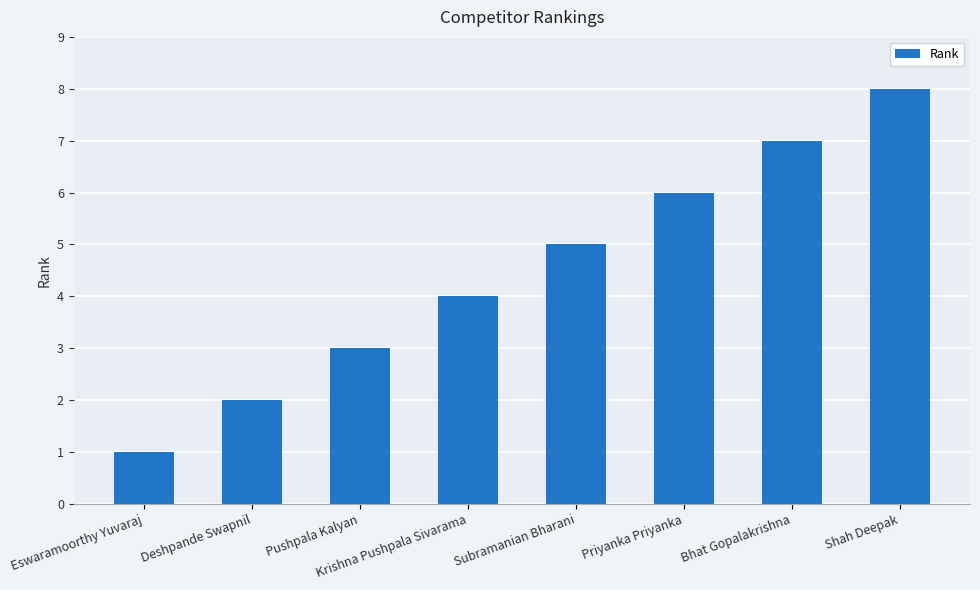

Are the bars horizontal?

No